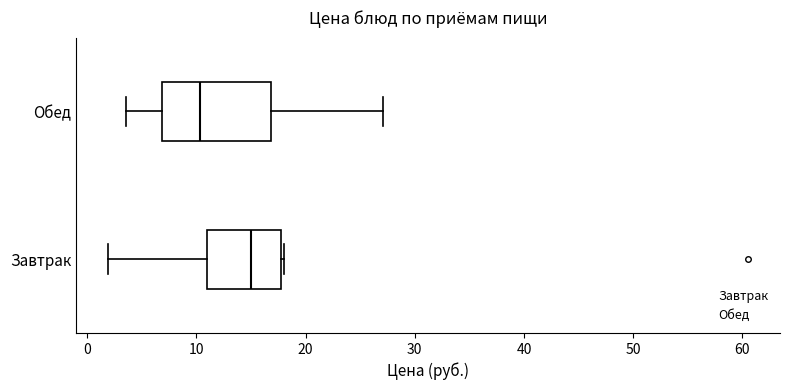

Reading bottom to top, transcribe this box plot: for each box, give where its median line is, the range the box spans, and where its two whiskers end, as read against the x-axis. The values are not printed on the chart, so give them approximately, as read against the axis.

Завтрак: median 15, box 11 to 18, whiskers 2 to 18
Обед: median 10, box 7 to 17, whiskers 4 to 27